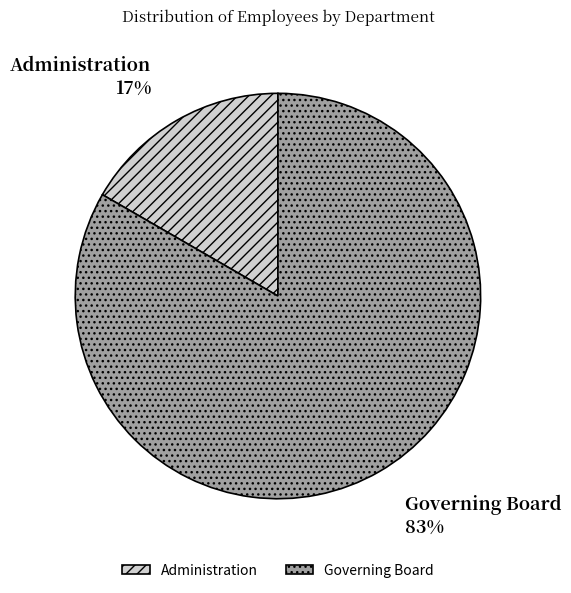

How many slices are in this pie chart?

2